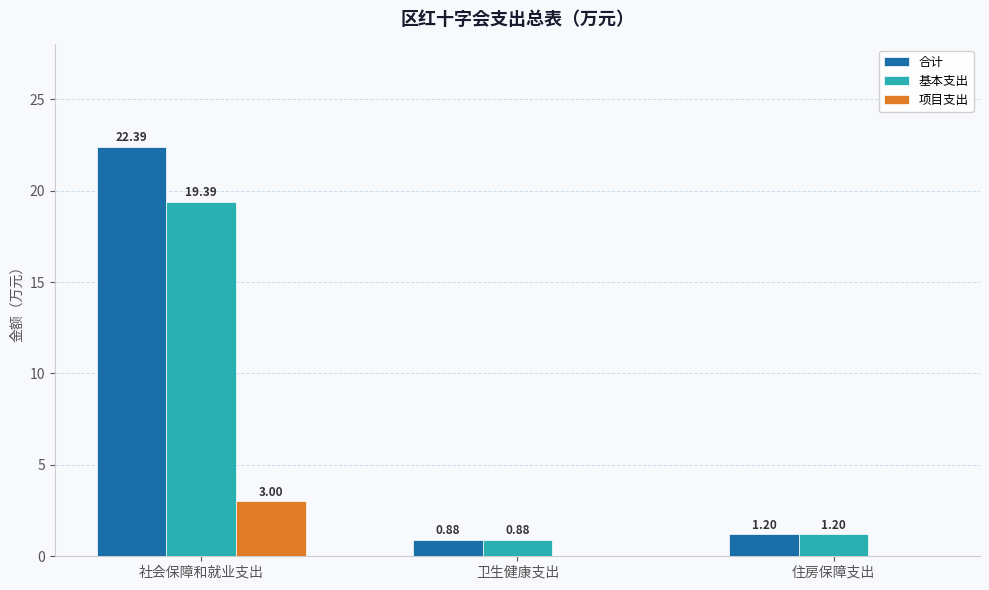

Which series changed the most between 社会保障和就业支出 and 卫生健康支出?

合计